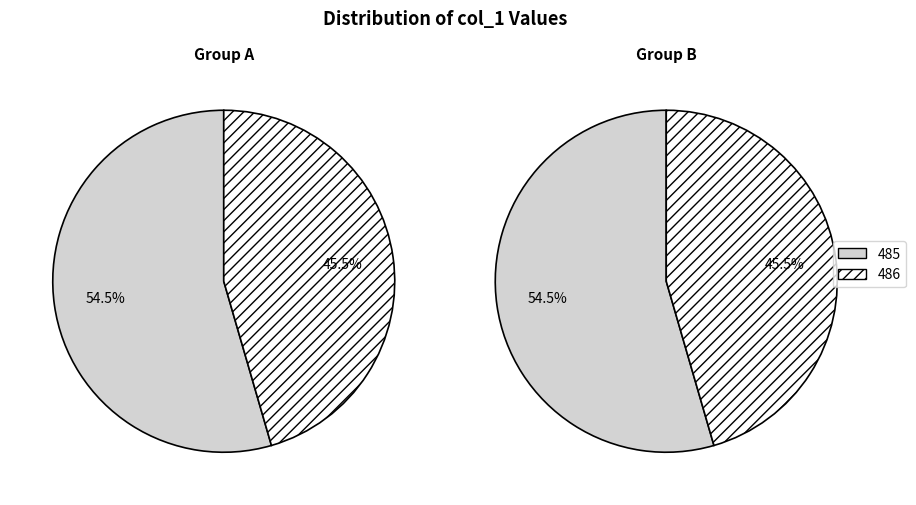

How many segments does this pie chart have?

2